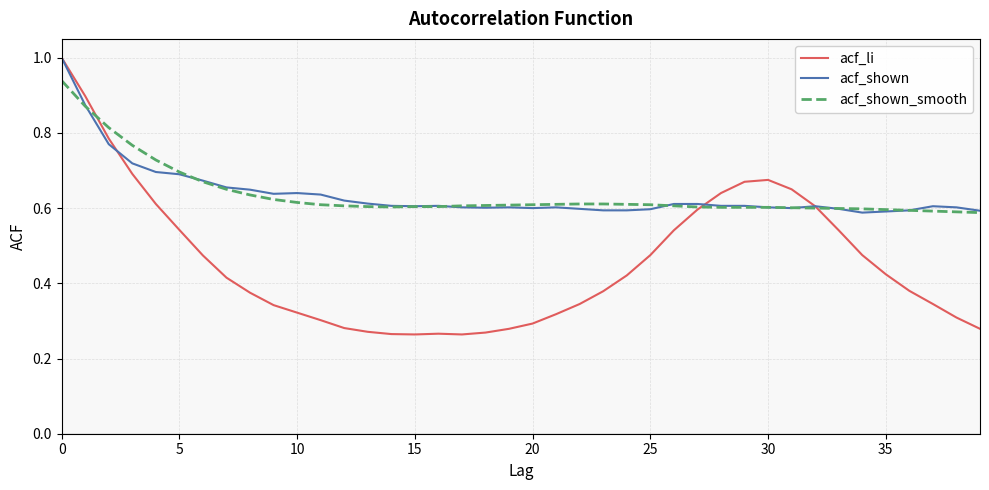

Does the chart display data point markers on the line(s)?

No